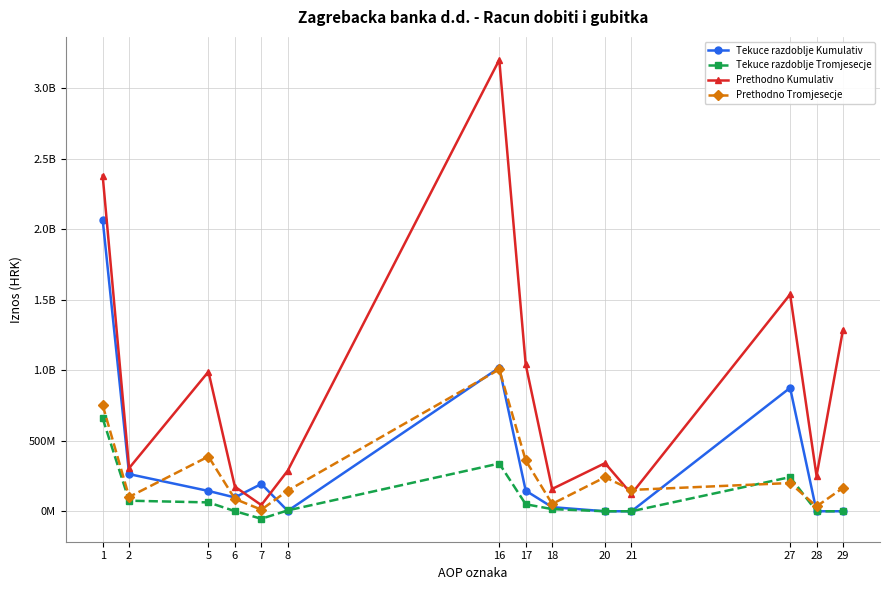

What are all the series names shown in the legend?

Tekuce razdoblje Kumulativ, Tekuce razdoblje Tromjesecje, Prethodno Kumulativ, Prethodno Tromjesecje